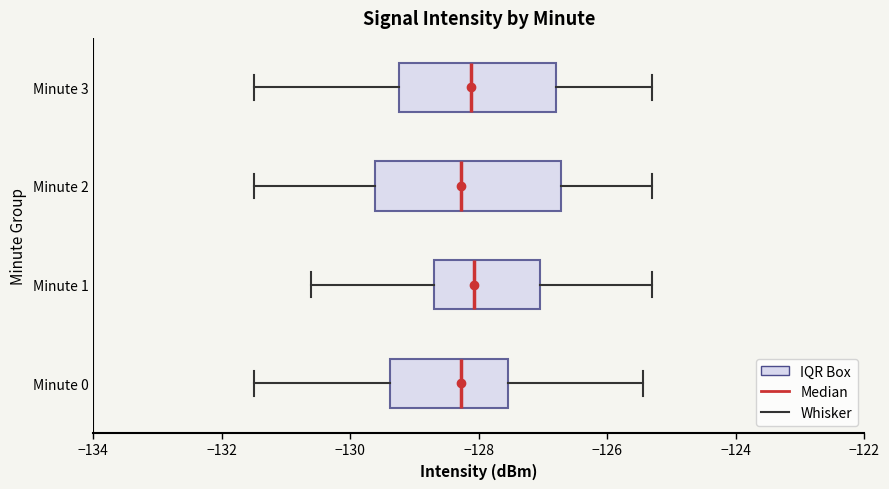

Reading bottom to top, read every box against the x-axis: the position of its median line, the range the box covers, and the ends of its whiskers. The values are not printed on the chart, so give them approximately, as read against the axis.

Minute 0: median -128.2, box -129.4 to -127.6, whiskers -131.4 to -125.4
Minute 1: median -128.0, box -128.6 to -127.0, whiskers -130.6 to -125.4
Minute 2: median -128.2, box -129.6 to -126.8, whiskers -131.4 to -125.4
Minute 3: median -128.2, box -129.2 to -126.8, whiskers -131.4 to -125.4